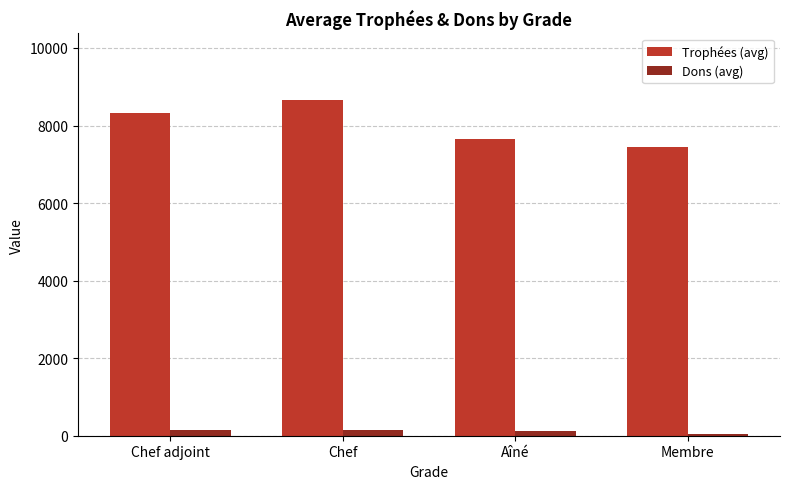

Which series has the largest range (max minus min)?

Trophées (avg)